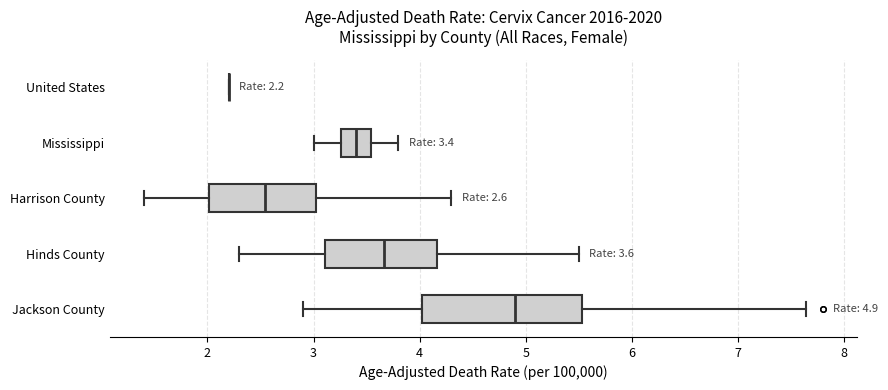

Which box is the widest, from its left edge to its right edge?

Jackson County